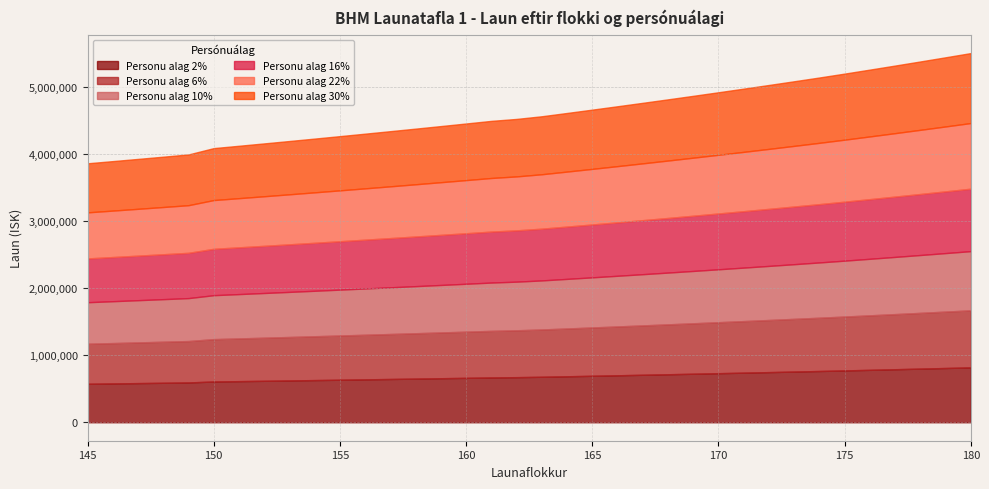

What is the lowest value of the Personu alag 30% series?

732915